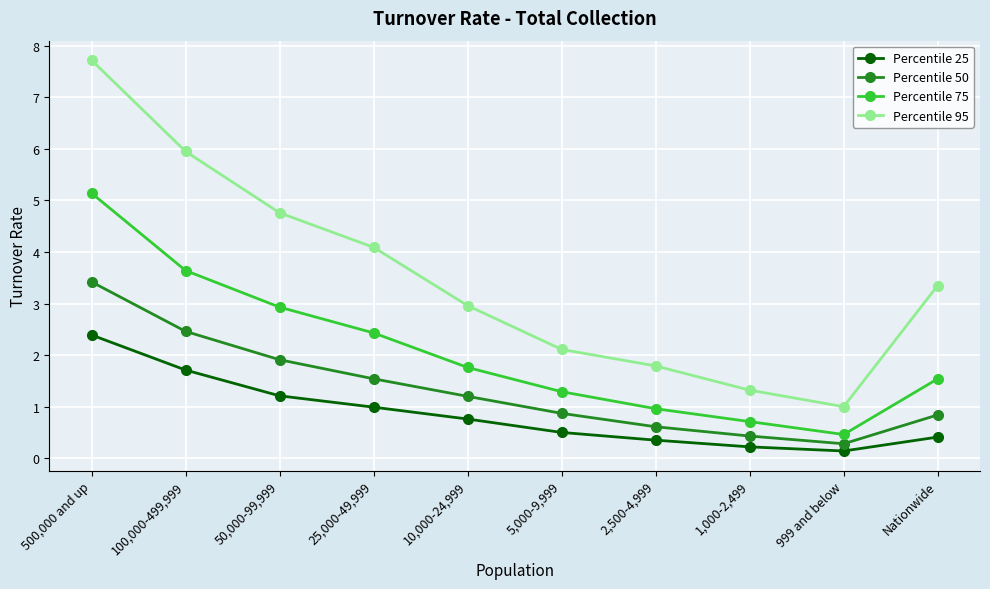

At which label does Percentile 75 first exceed 1?

500,000 and up